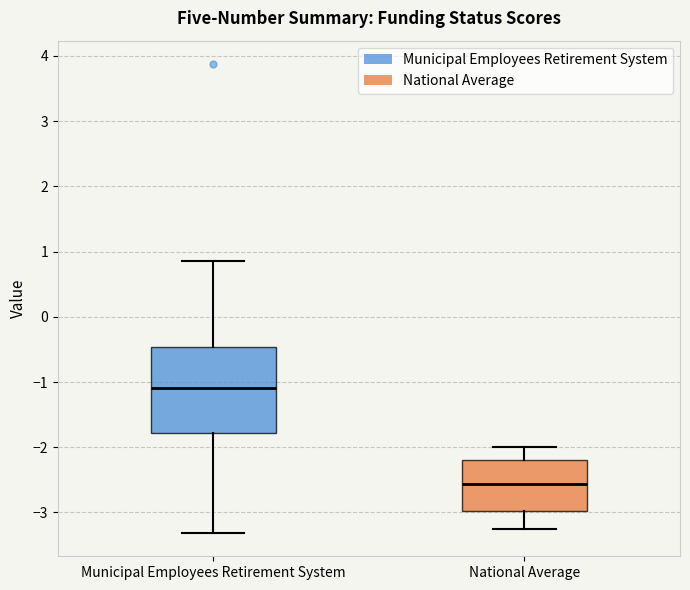

Reading left to right, transcribe this box plot: for each box, give where its median line is, the range the box spans, and where its two whiskers end, as read against the y-axis. The values are not printed on the chart, so give them approximately, as read against the axis.

Municipal Employees Retirement System: median -1.1, box -1.8 to -0.5, whiskers -3.3 to 0.9
National Average: median -2.6, box -3.0 to -2.2, whiskers -3.3 to -2.0